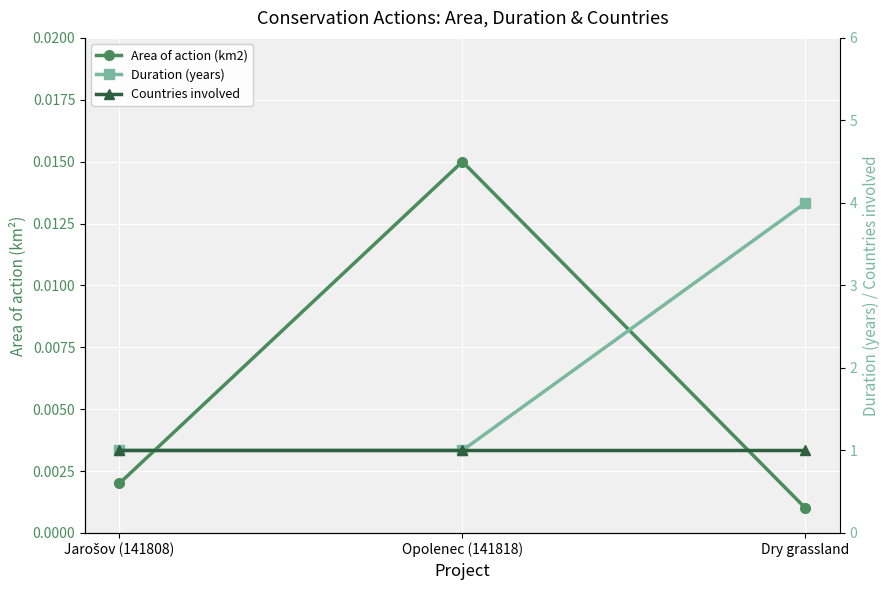

Rank the series by their average value, from lowest to highest.

Area of action (km2), Countries involved, Duration (years)